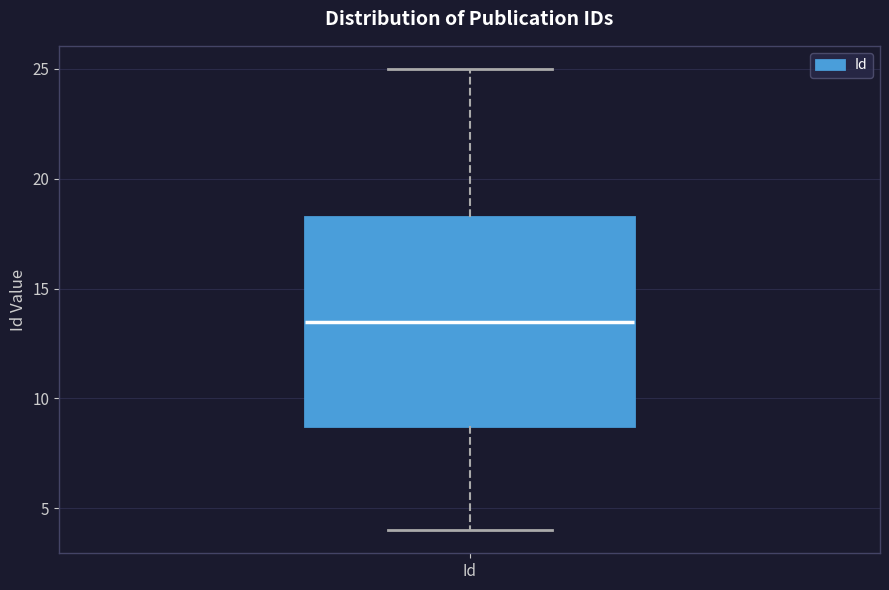

Read this box plot against the y-axis: the position of the median line, the range covered by the box, and the ends of both whiskers. The values are not printed on the chart, so give them approximately, as read against the axis.

median 13.5, box 9.0 to 18.5, whiskers 4.0 to 25.0